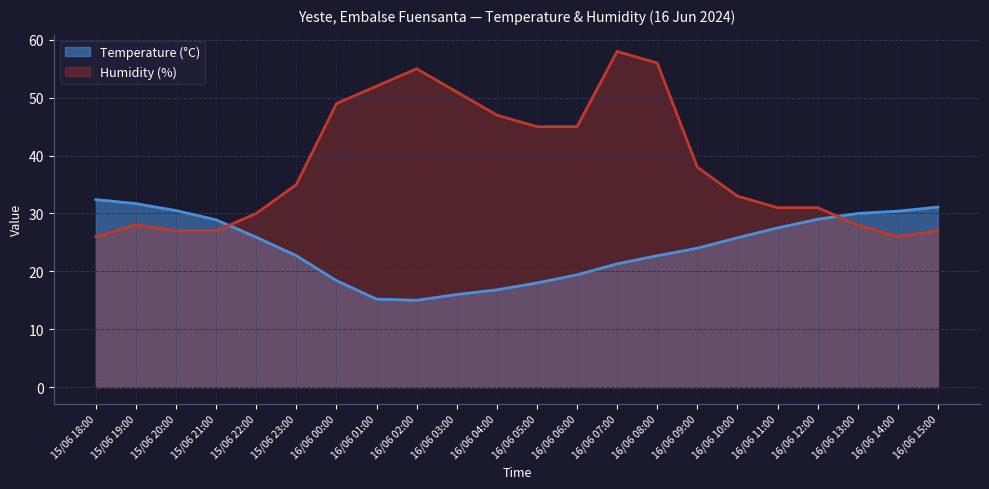

Reading left to right, list all the values displayed in this chart.

Temperature (°C): 32.4	31.7	30.5	28.9	25.9	22.7	18.4	15.2	15.0	16.0	16.8	18.0	19.4	21.3	22.7	24.0	25.8	27.5	29.0	30.0	30.4	31.1
Humidity (%): 26.0	28.0	27.0	27.0	30.0	35.0	49.0	52.0	55.0	51.0	47.0	45.0	45.0	58.0	56.0	38.0	33.0	31.0	31.0	28.0	26.0	27.0